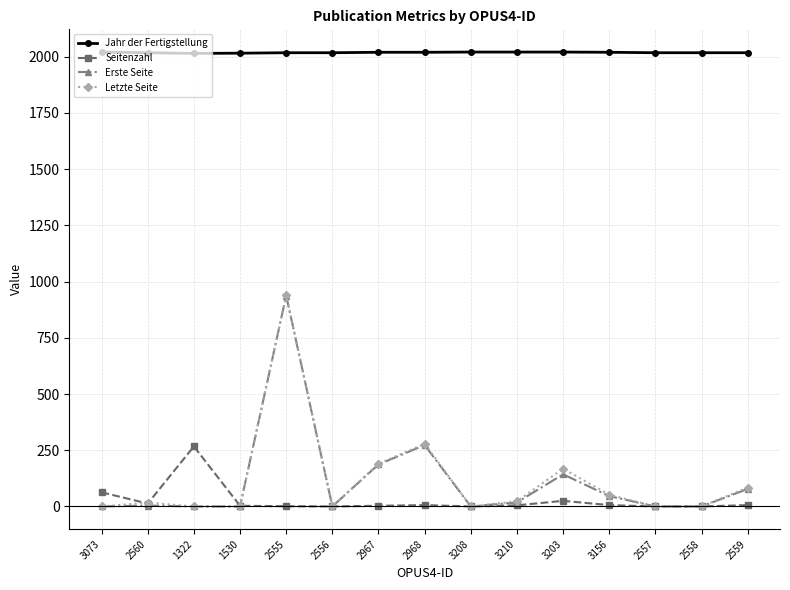

Does the chart display data point markers on the line(s)?

Yes